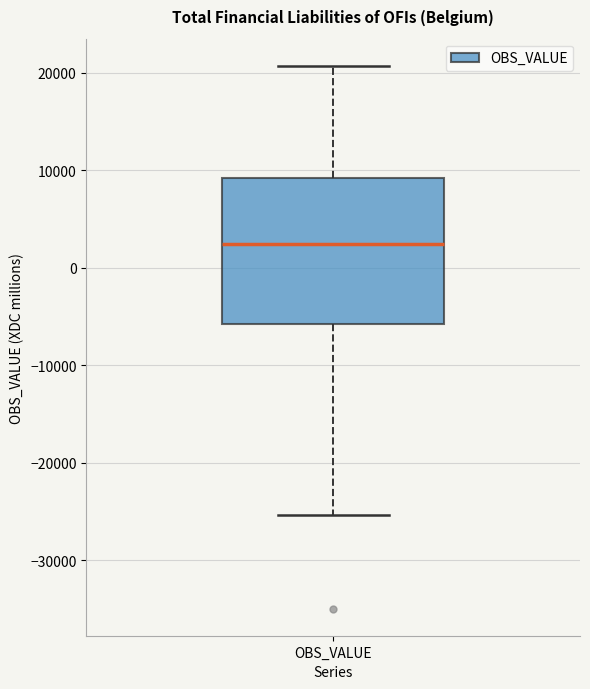

Read this box plot against the y-axis: the position of the median line, the range covered by the box, and the ends of both whiskers. The values are not printed on the chart, so give them approximately, as read against the axis.

median 2000, box -6000 to 9000, whiskers -25000 to 21000